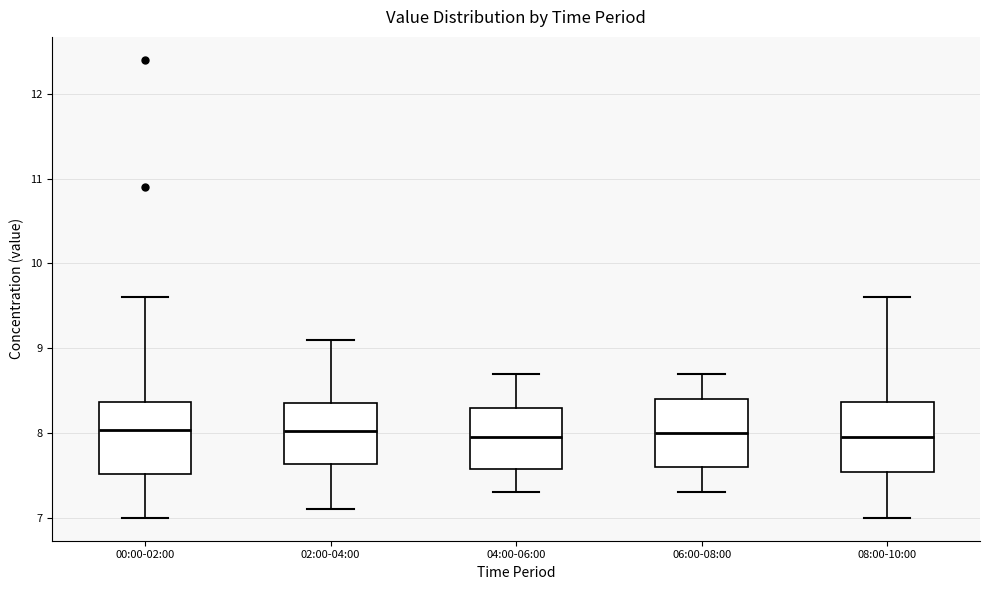

Reading left to right, read every box against the y-axis: the position of its median line, the range the box covers, and the ends of its whiskers. The values are not printed on the chart, so give them approximately, as read against the axis.

00:00-02:00: median 8.0, box 7.5 to 8.4, whiskers 7.0 to 9.6
02:00-04:00: median 8.0, box 7.6 to 8.4, whiskers 7.1 to 9.1
04:00-06:00: median 8.0, box 7.6 to 8.3, whiskers 7.3 to 8.7
06:00-08:00: median 8.0, box 7.6 to 8.4, whiskers 7.3 to 8.7
08:00-10:00: median 8.0, box 7.5 to 8.4, whiskers 7.0 to 9.6